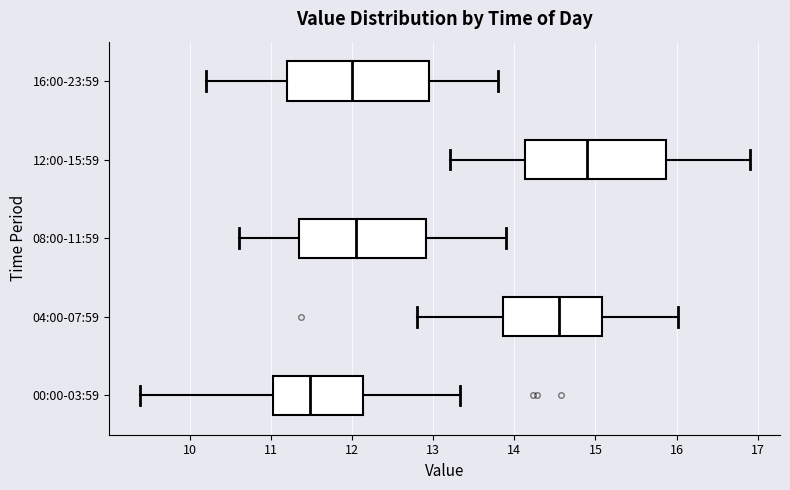

Where is the left edge of the box for 12:00-15:59 on the x-axis? The values are not printed on the chart, so give them approximately, as read against the axis.

14.1